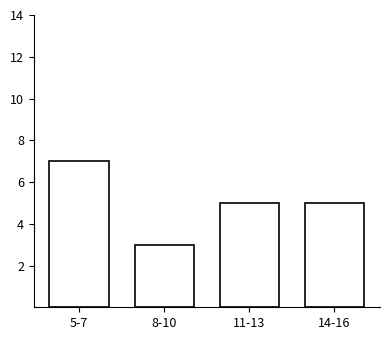

Reading left to right, transcribe all the data shown in this chart.

5-7=7	8-10=3	11-13=5	14-16=5